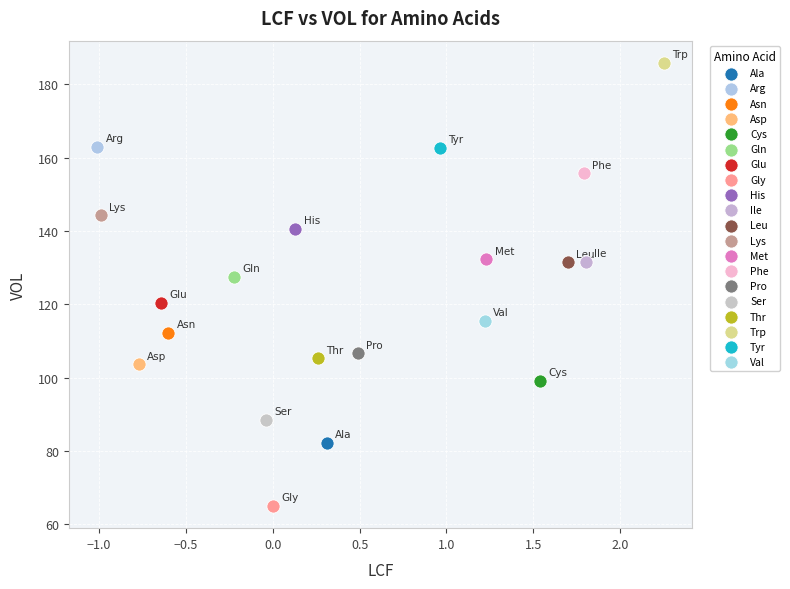

What are all the series names shown in the legend?

Ala, Arg, Asn, Asp, Cys, Gln, Glu, Gly, His, Ile, Leu, Lys, Met, Phe, Pro, Ser, Thr, Trp, Tyr, Val